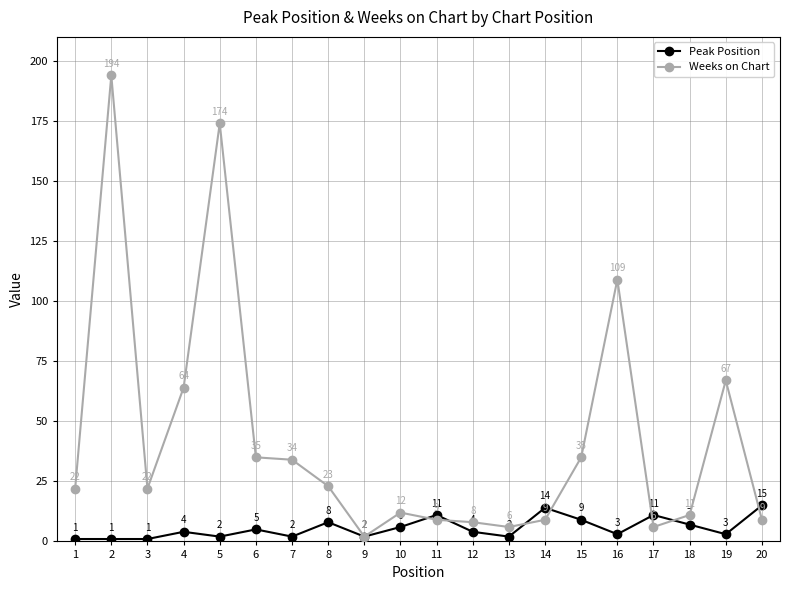

What is the average value of the Weeks on Chart series?

43